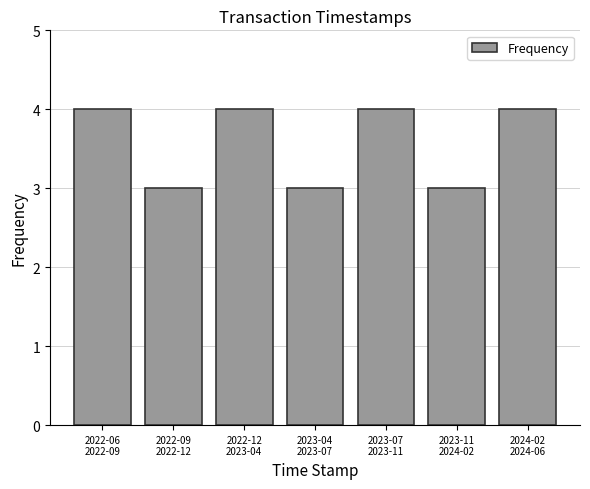

Reading left to right, transcribe all the data shown in this chart.

4	3	4	3	4	3	4